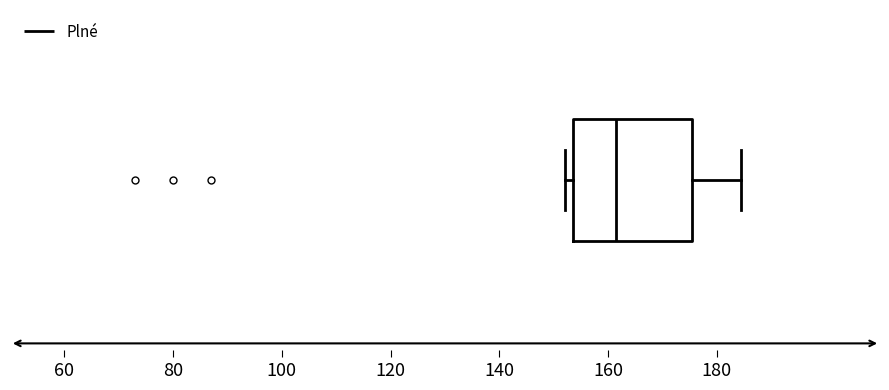

Read this box plot against the x-axis: the position of the median line, the range covered by the box, and the ends of both whiskers. The values are not printed on the chart, so give them approximately, as read against the axis.

median 162, box 154 to 176, whiskers 152 to 184